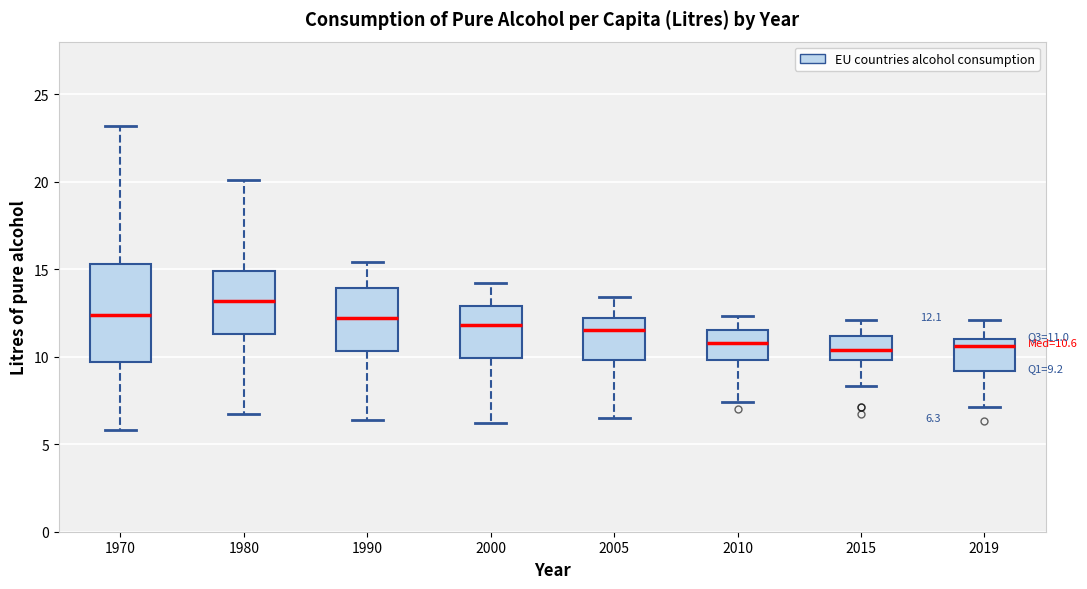

Comparing the boxes themselves (not the whiskers), which one is the tallest?

1970